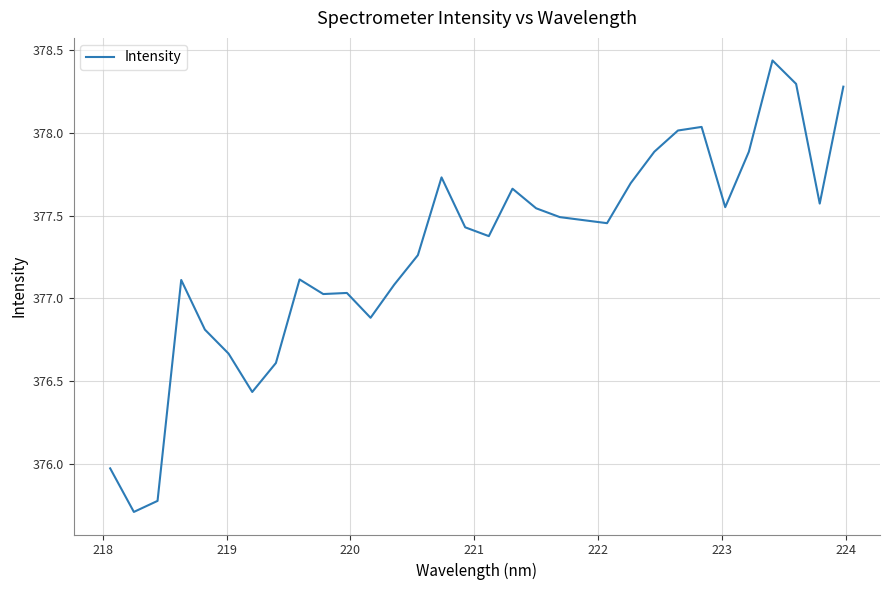

What is the difference between the maximum and minimum values?

2.7